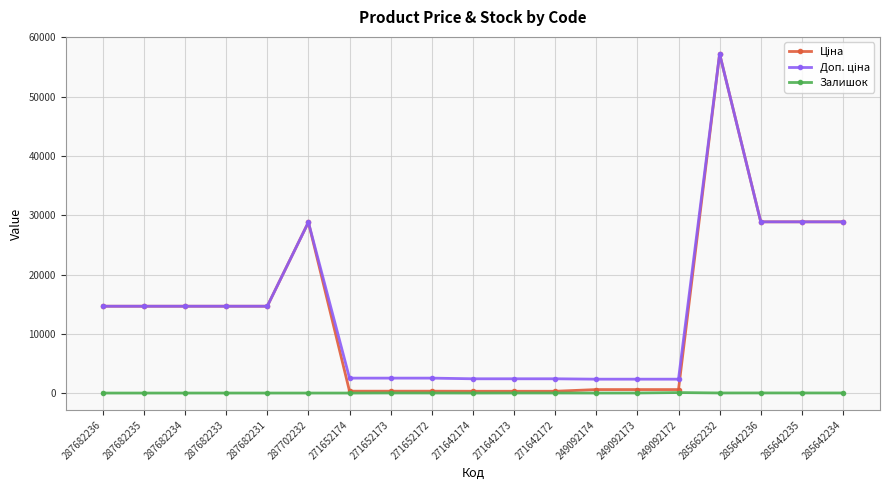

What is the maximum value shown in the chart?

57235.5